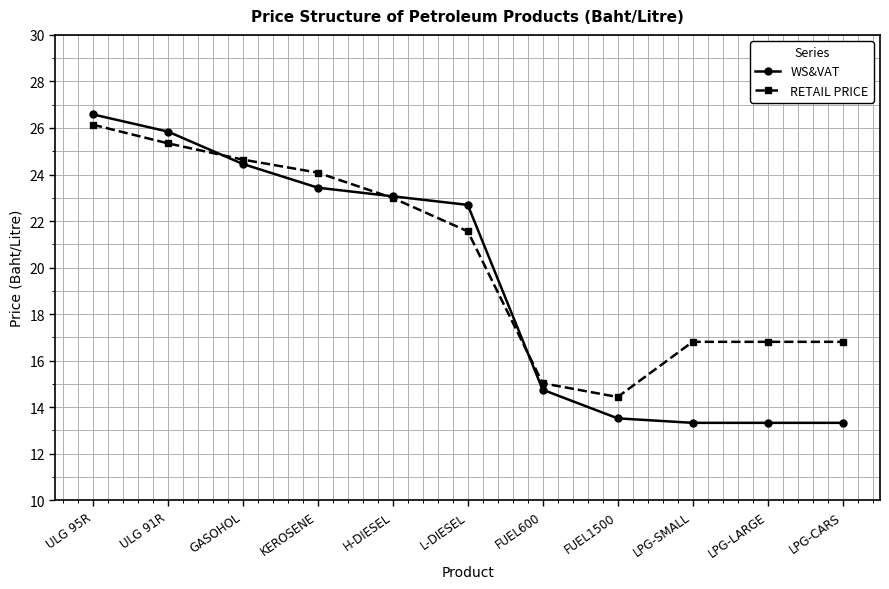

At which label does WS&VAT first exceed 22?

ULG 95R